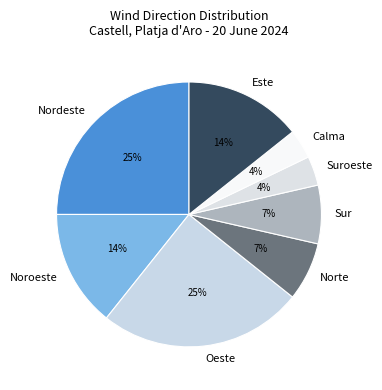

Combined, do Norte and Suroeste account for over 50%?

No